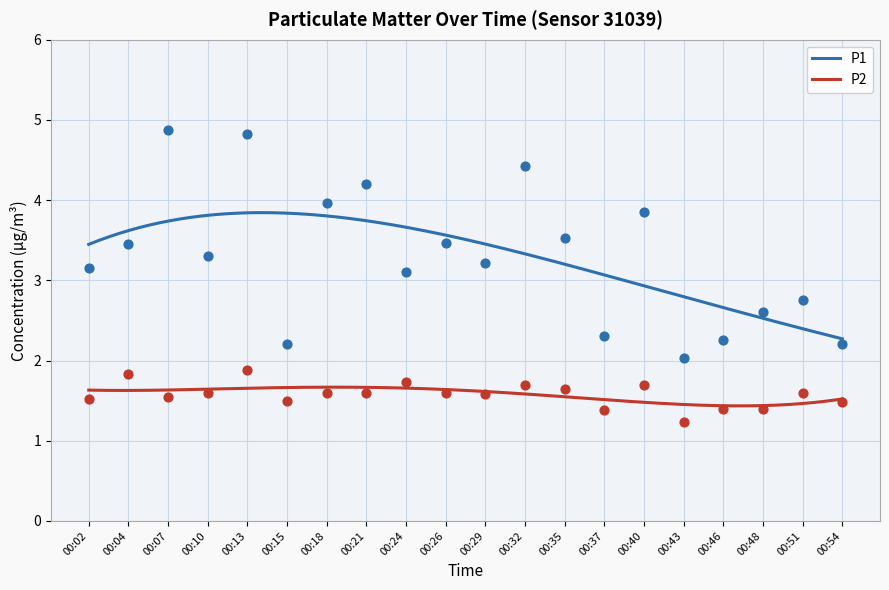

What are all the series names shown in the legend?

P1, P2